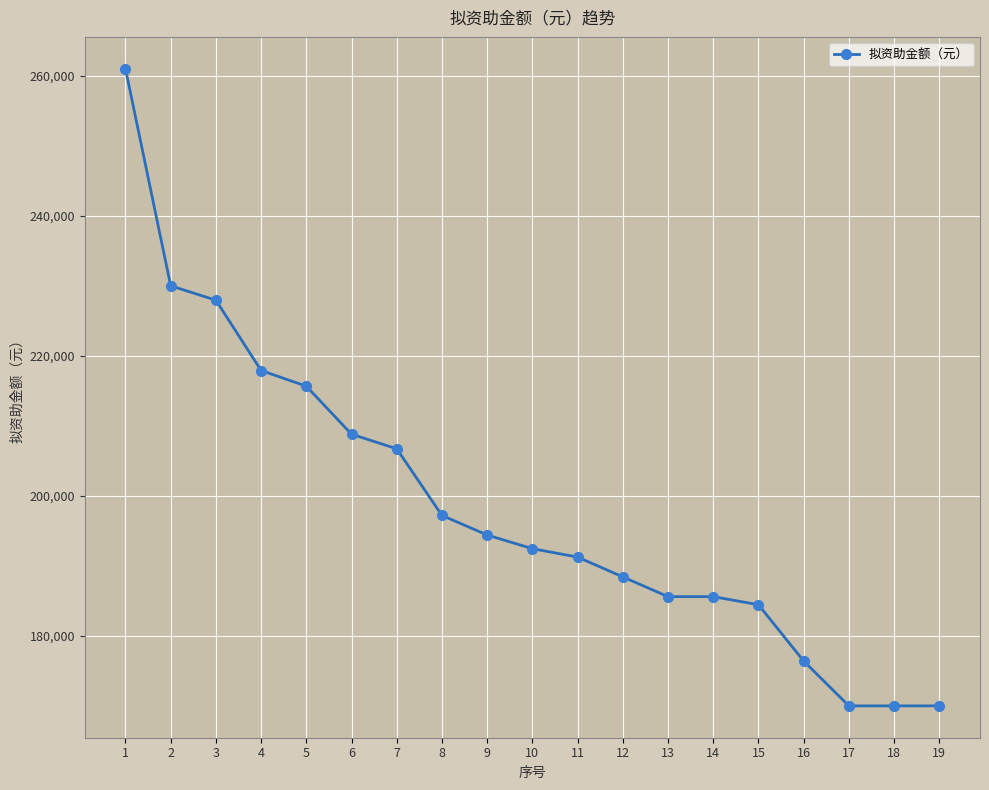

Does the chart display data point markers on the line(s)?

Yes